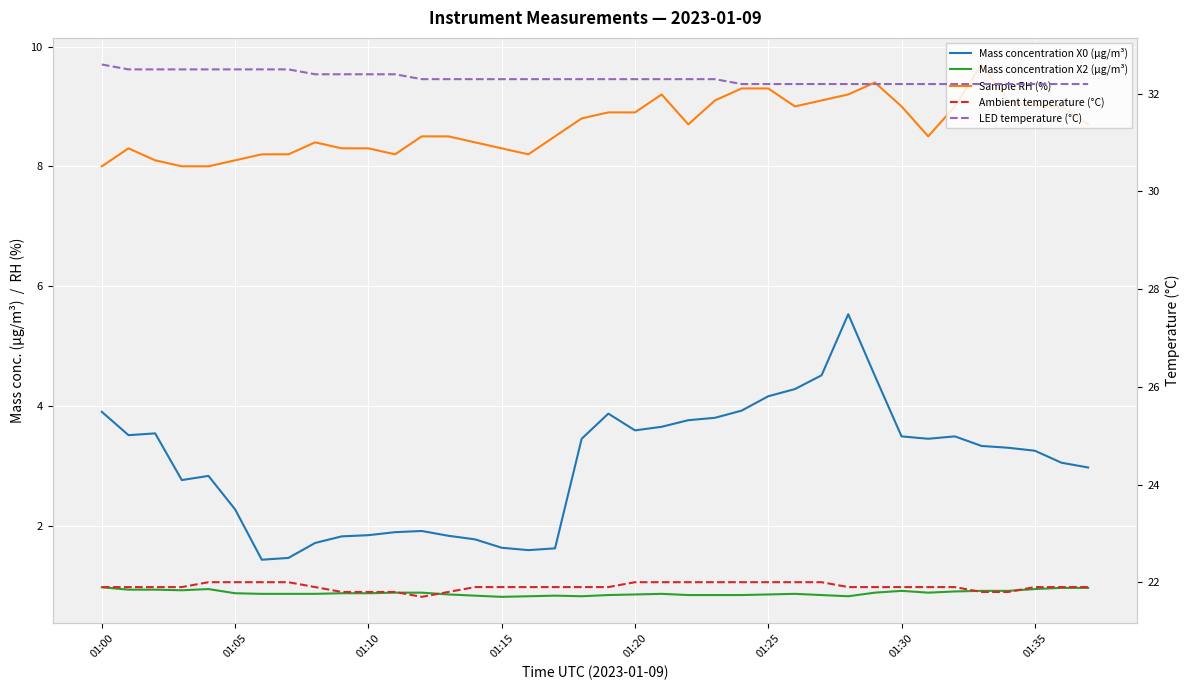

Count the number of categories in the chart.

38